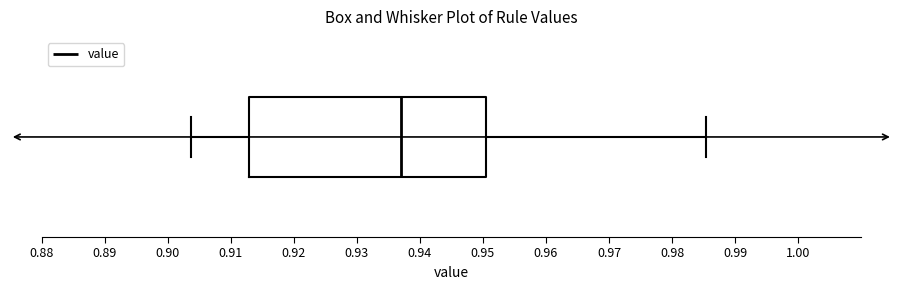

Transcribe this box plot: give where the median line is, the range the box spans, and where the two whiskers end, as read against the x-axis. The values are not printed on the chart, so give them approximately, as read against the axis.

median 0.937, box 0.913 to 0.951, whiskers 0.904 to 0.985